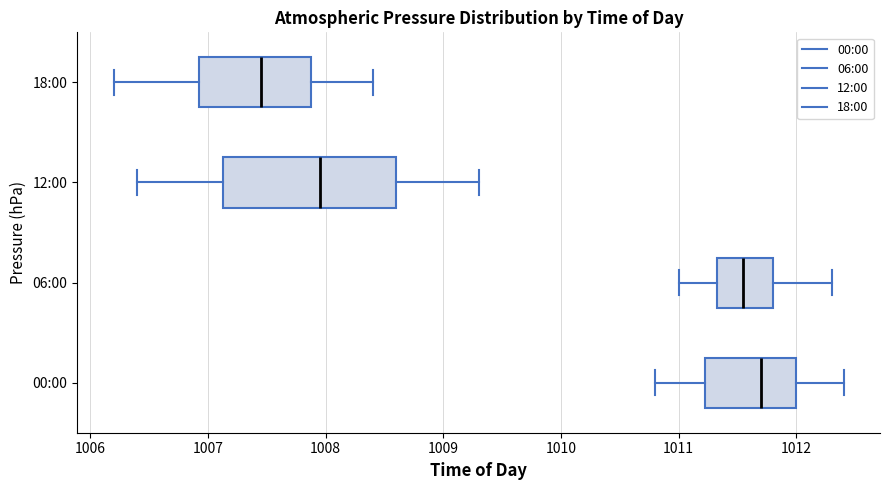

Where does the median line of the box for 12:00 sit on the x-axis? The values are not printed on the chart, so give them approximately, as read against the axis.

1008.0